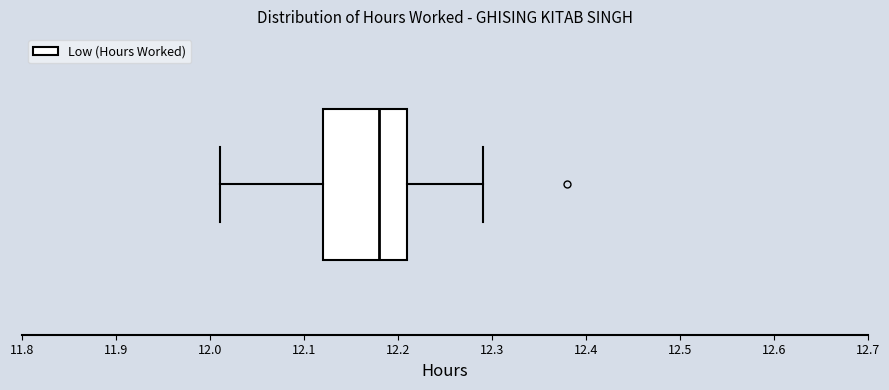

Read this box plot against the x-axis: the position of the median line, the range covered by the box, and the ends of both whiskers. The values are not printed on the chart, so give them approximately, as read against the axis.

median 12.18, box 12.12 to 12.21, whiskers 12.01 to 12.29